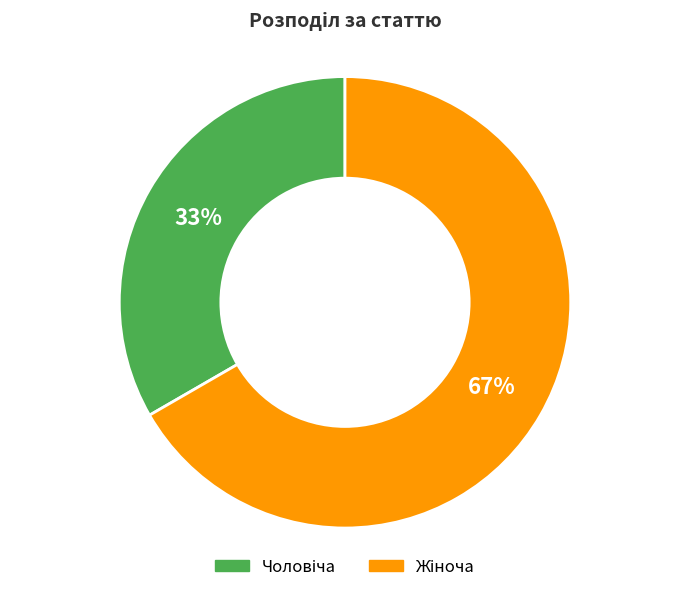

To the nearest percent, what is the average slice percentage?

50%